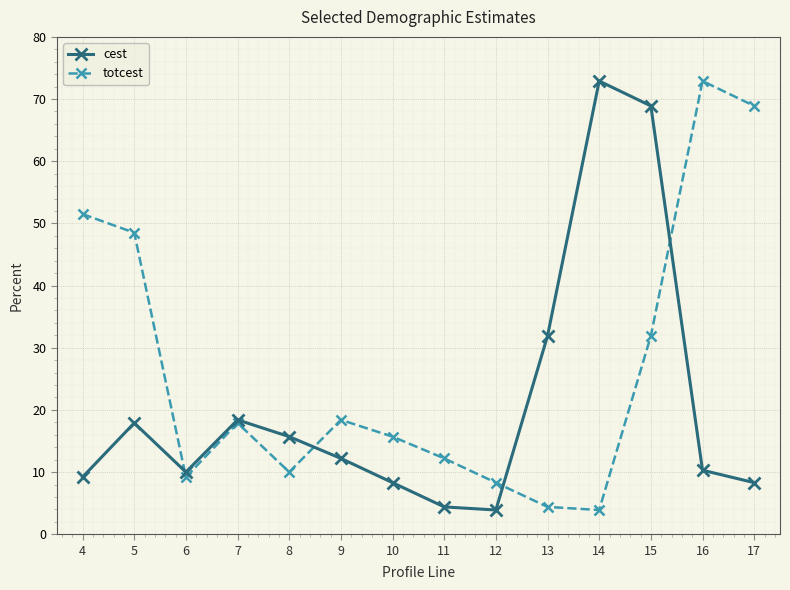

What is the lowest value of the totcest series?

3.9